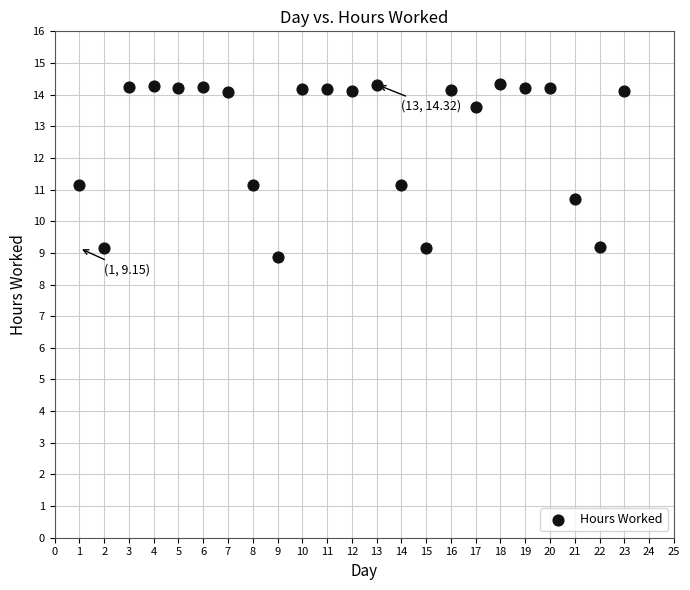

What is the range of Y values (max minus min)?

5.5